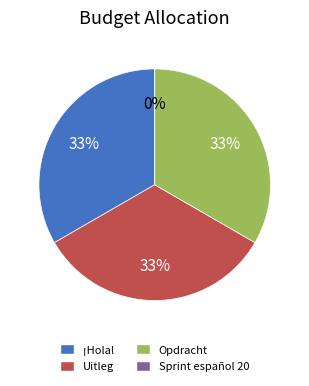

To the nearest percent, what is the difference between the Opdracht and Sprint español 20 slice percentages?

33%